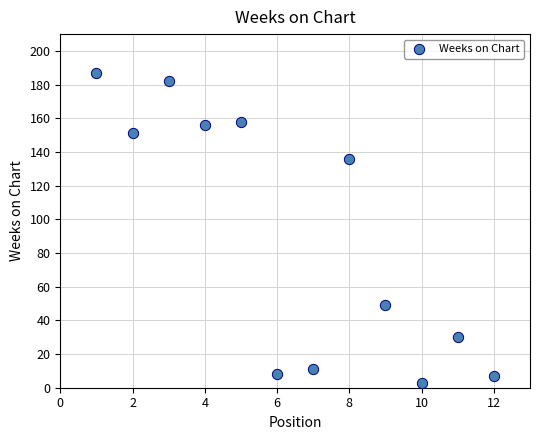

What is the range of X values (max minus min)?

11